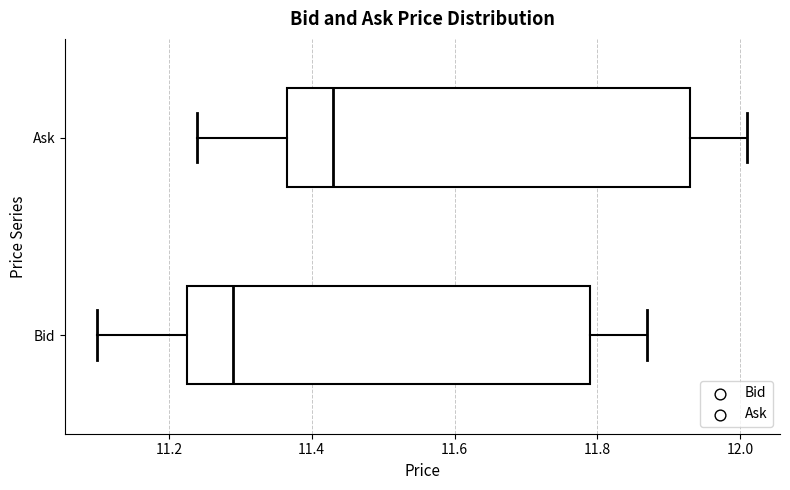

Where does the left whisker of the box for Bid end on the x-axis? The values are not printed on the chart, so give them approximately, as read against the axis.

11.10